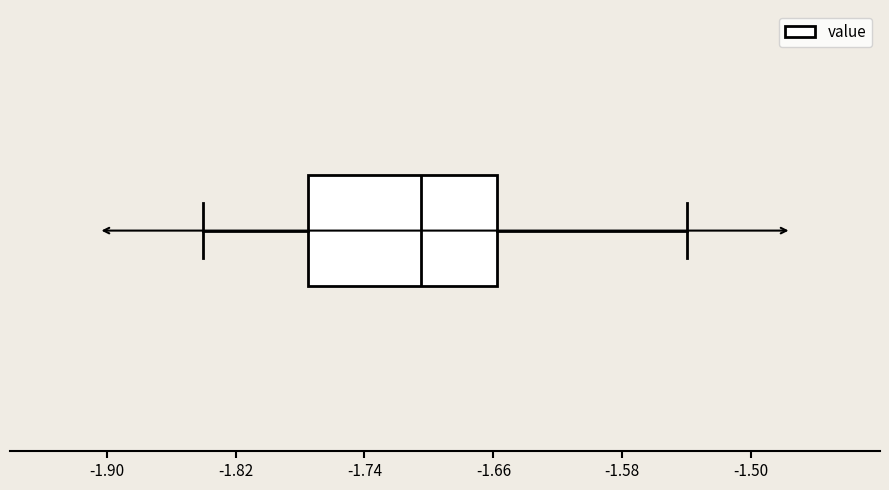

Read this box plot against the x-axis: the position of the median line, the range covered by the box, and the ends of both whiskers. The values are not printed on the chart, so give them approximately, as read against the axis.

median -1.70, box -1.77 to -1.66, whiskers -1.84 to -1.54